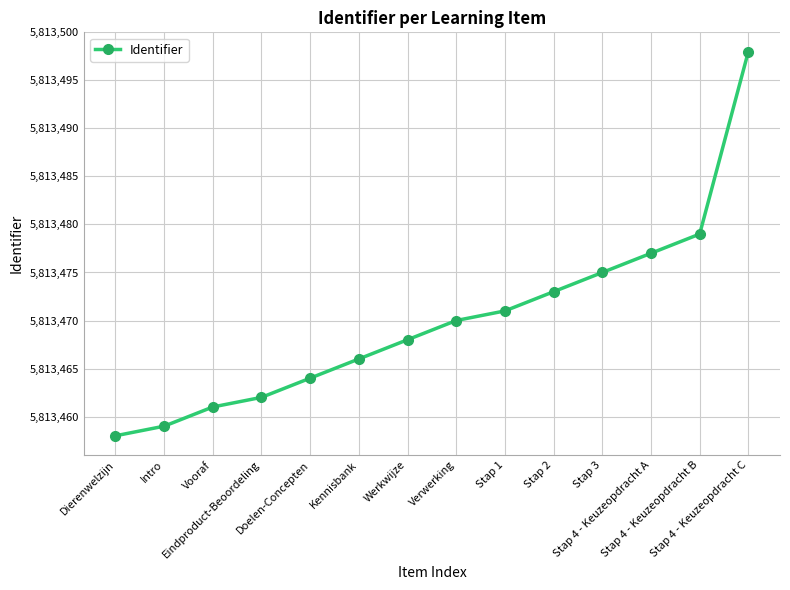

Between Stap 4 - Keuzeopdracht C and Stap 4 - Keuzeopdracht A, which is larger?

Stap 4 - Keuzeopdracht C